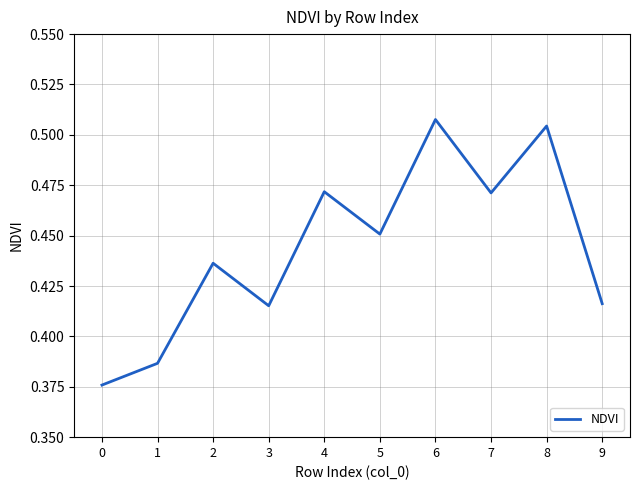

Where is the first local maximum?

2